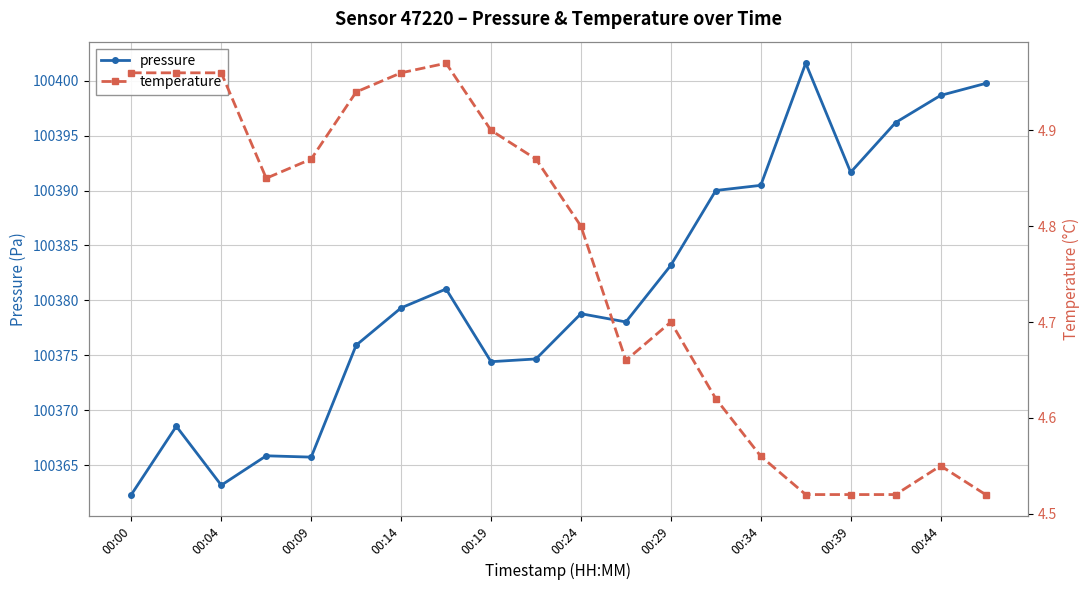

Does the chart have visible grid lines?

Yes